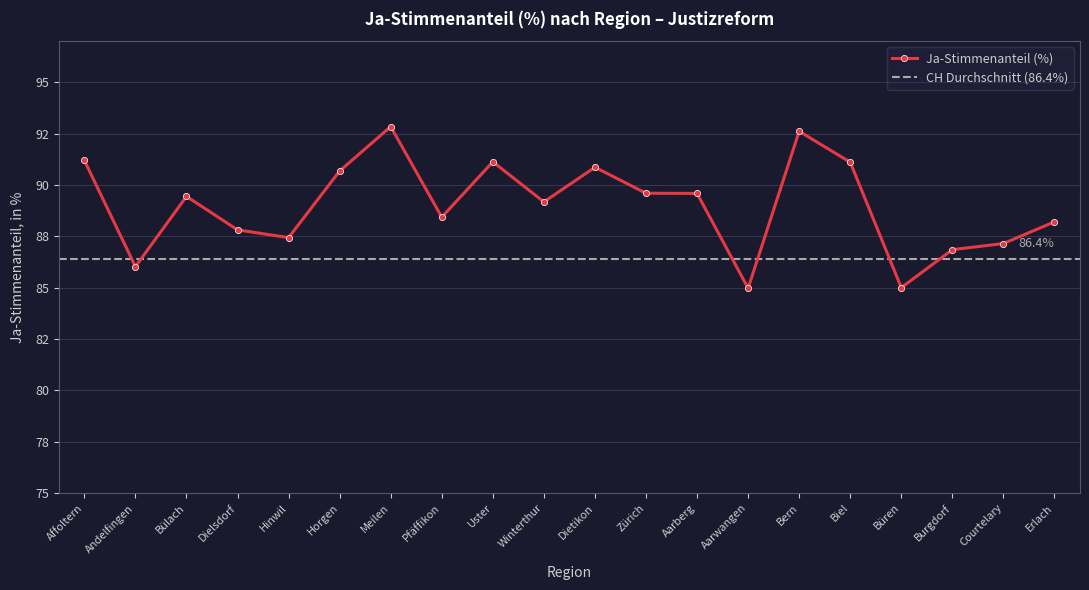

What is the difference between the values at Horgen and Burgdorf?

3.8